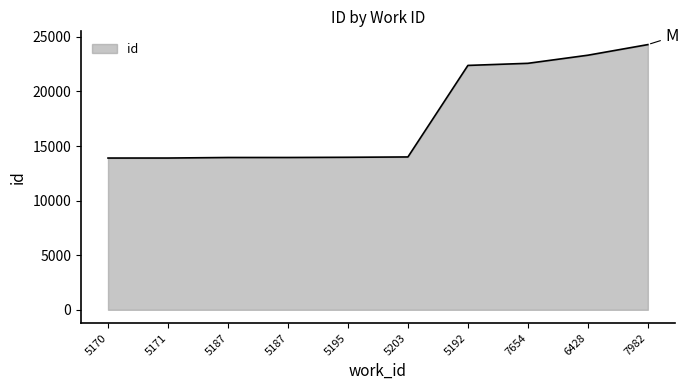

Does the chart display data point markers on the line(s)?

No